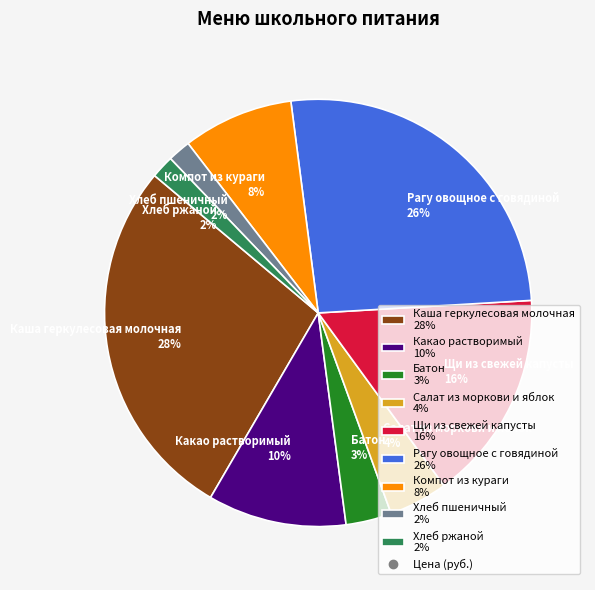

Is there any slice that represents more than half of the pie?

No